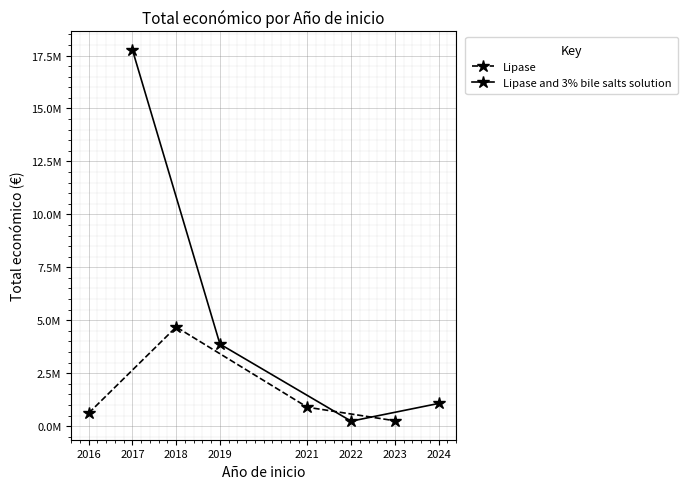

Count the number of data series in this chart.

2